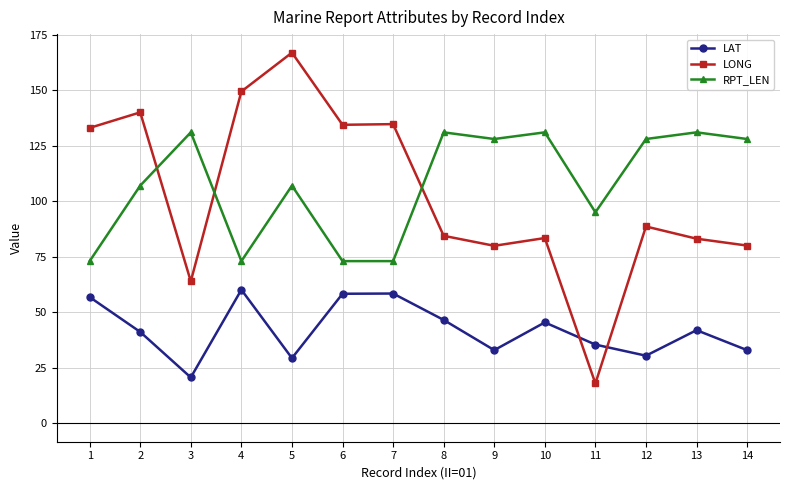

List the series in order of their peak value, highest first.

LONG, RPT_LEN, LAT